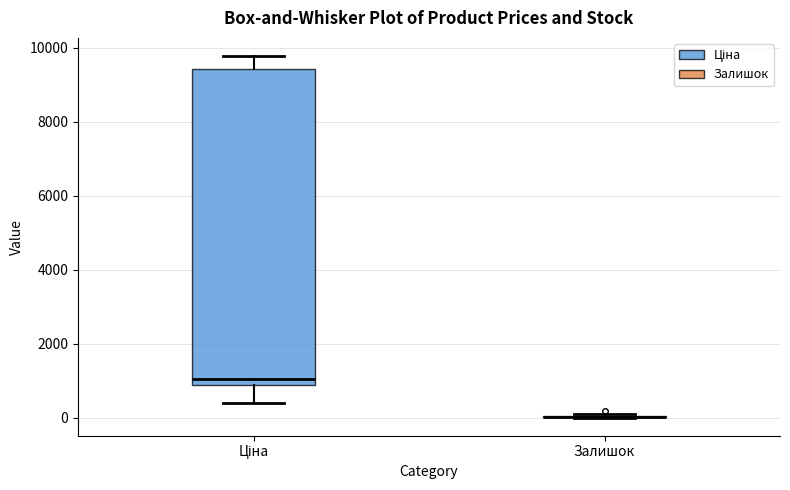

Which box is the tallest, from its lower edge to its upper edge?

Ціна